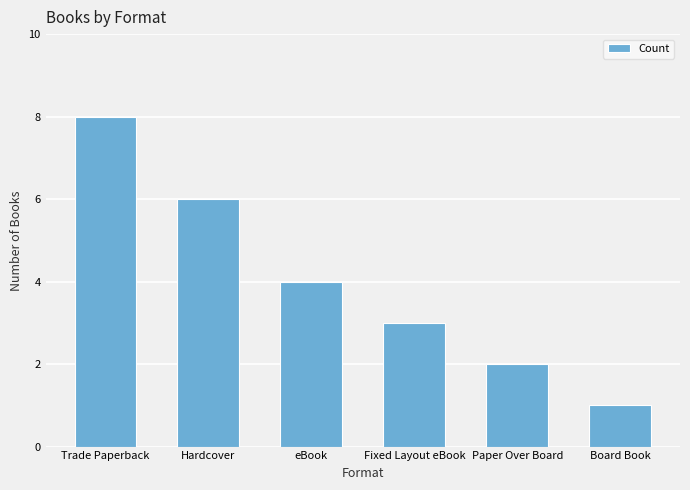

Where does the data first go above 4?

Trade Paperback